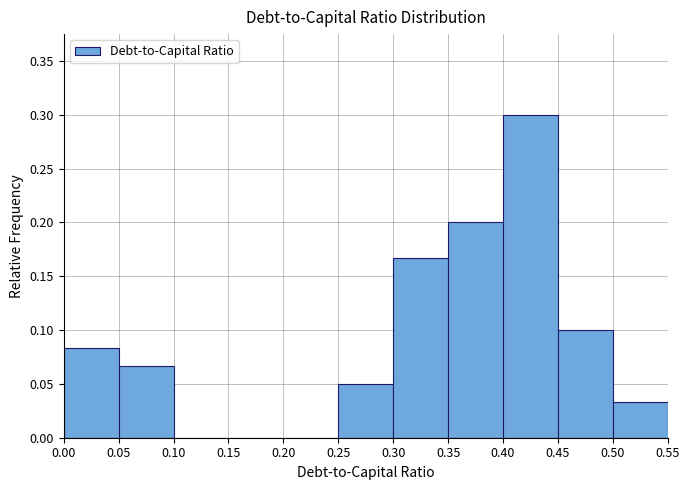

Which range on the x-axis has the tallest bar?

0.40 to 0.45